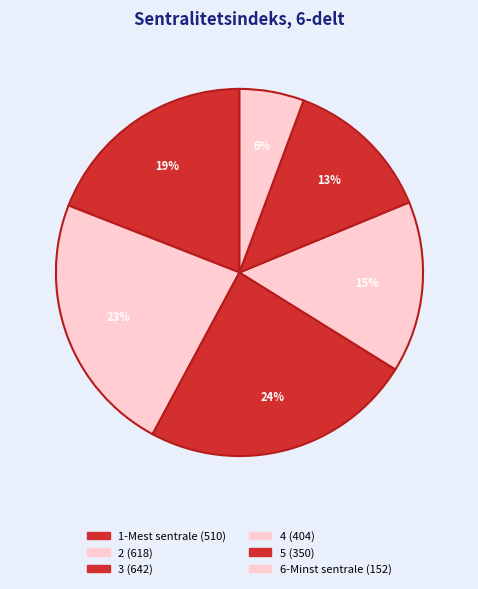

How many slices are in this pie chart?

6